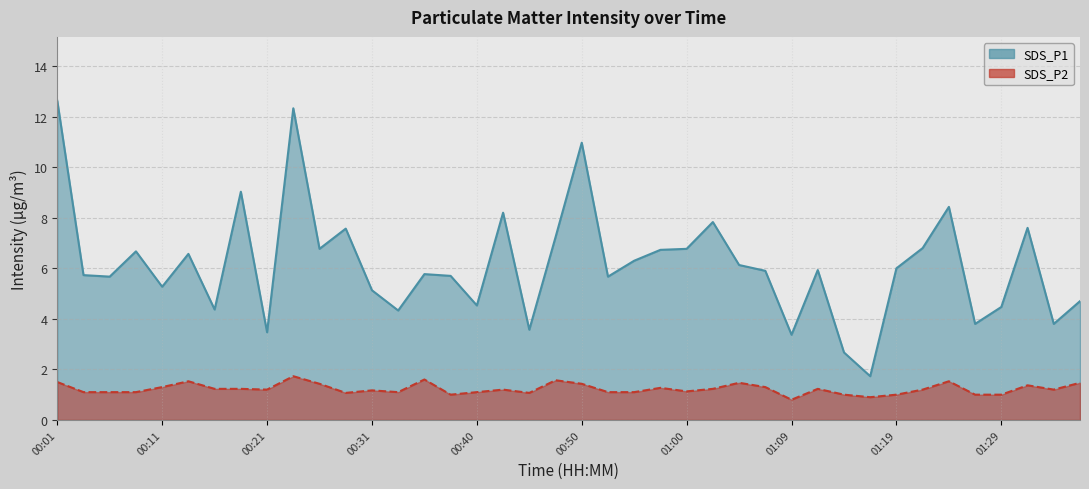

True or false: SDS_P1 and SDS_P2 intersect in this chart.

False